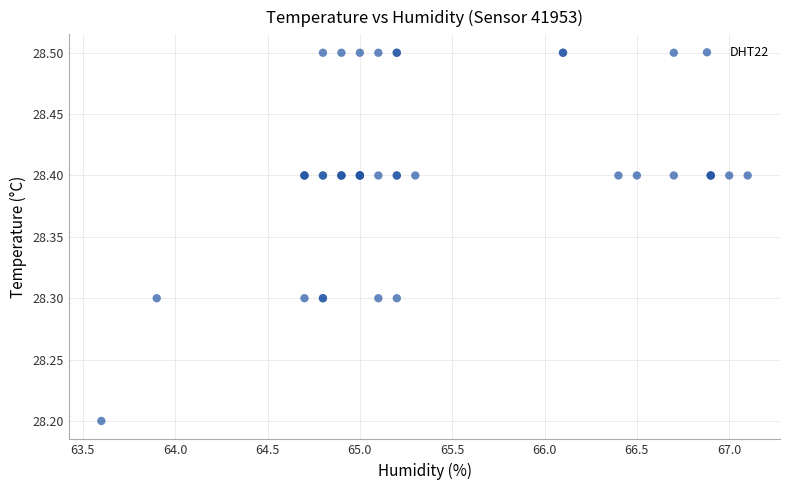

What Y value in the scatter plot is closest to 28?

28.2